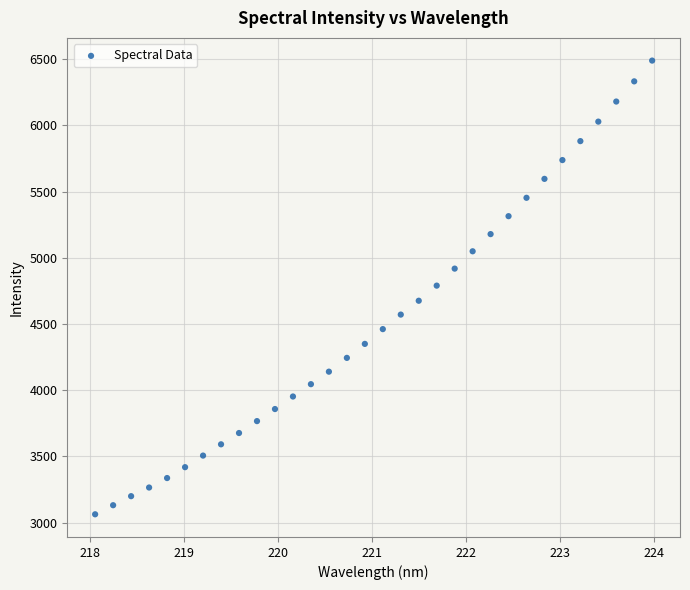

What is the range of Y values (max minus min)?

3426.5